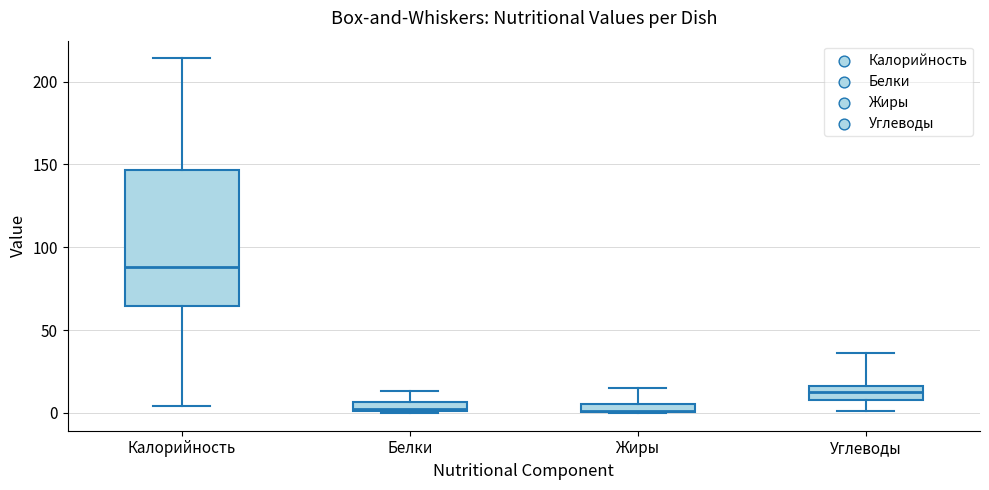

Where does the upper whisker of the box for Углеводы end on the y-axis? The values are not printed on the chart, so give them approximately, as read against the axis.

35